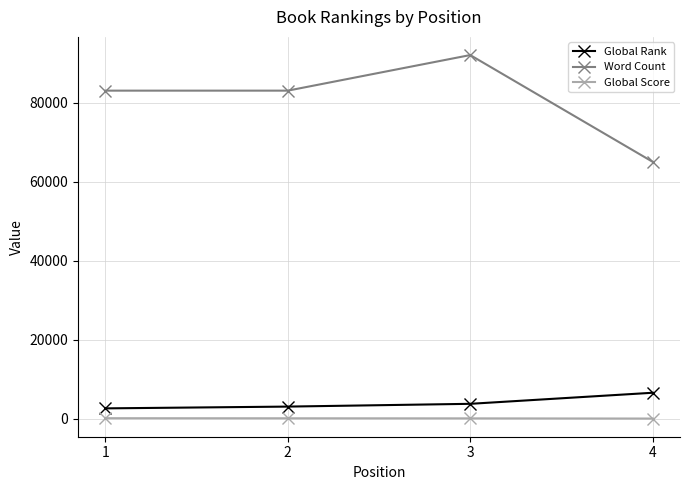

What is the highest value of the Global Rank series?

6579